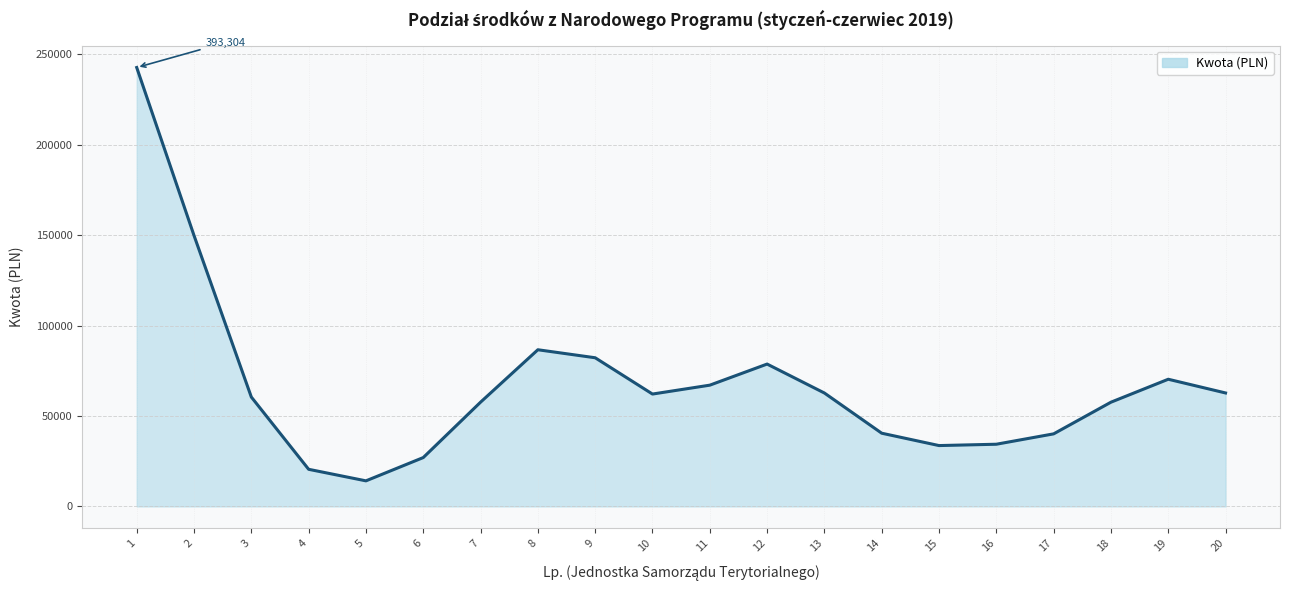

What is the difference between the maximum and minimum values?

228572